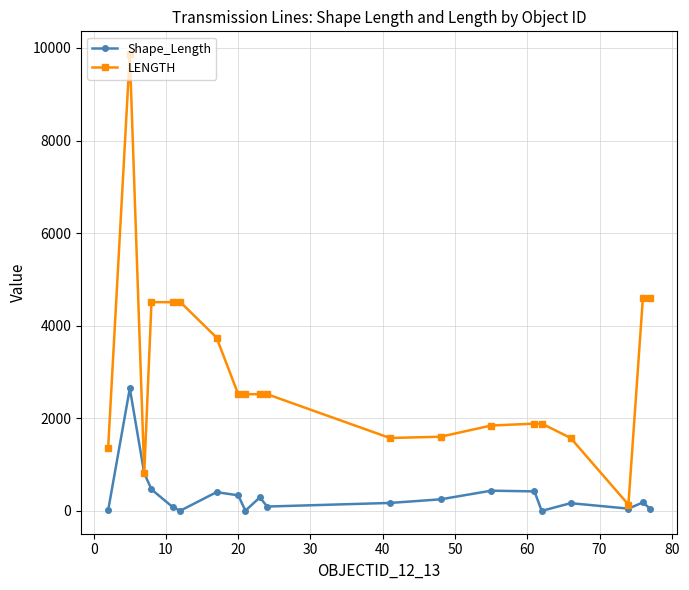

How many data points does each series have?

20